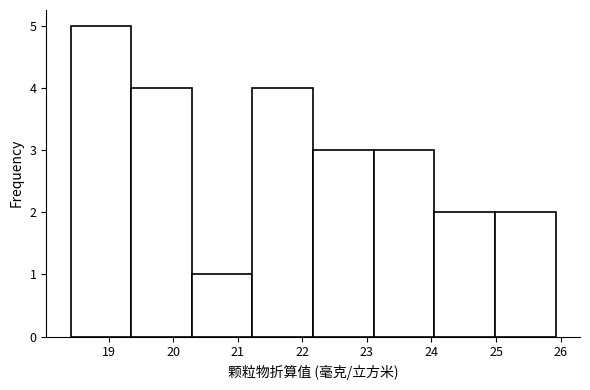

Over which range of the x-axis is the bar tallest?

18.4 to 19.4